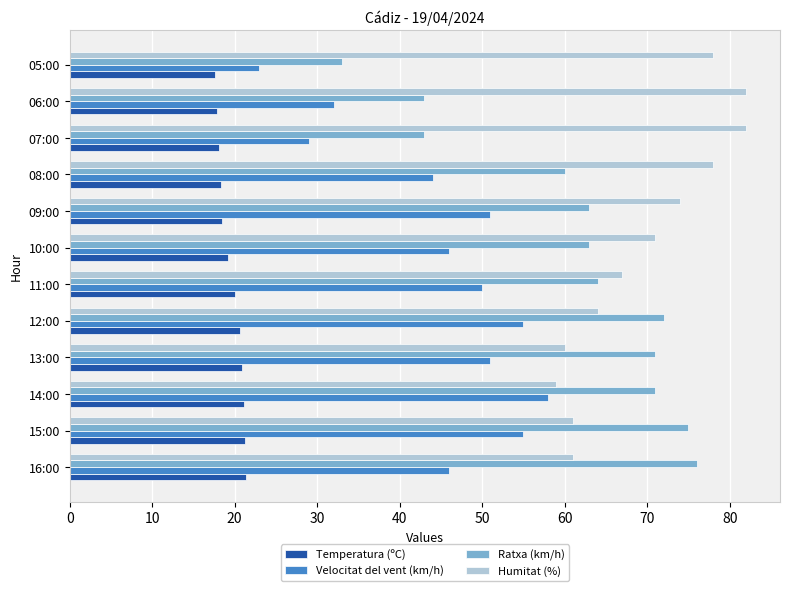

What is the sum of all Velocitat del vent (km/h) values?

540.0